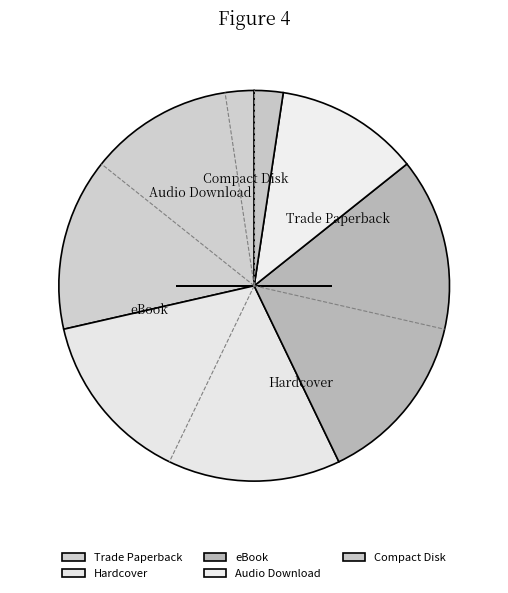

Which has a higher value, Audio Download or eBook?

eBook